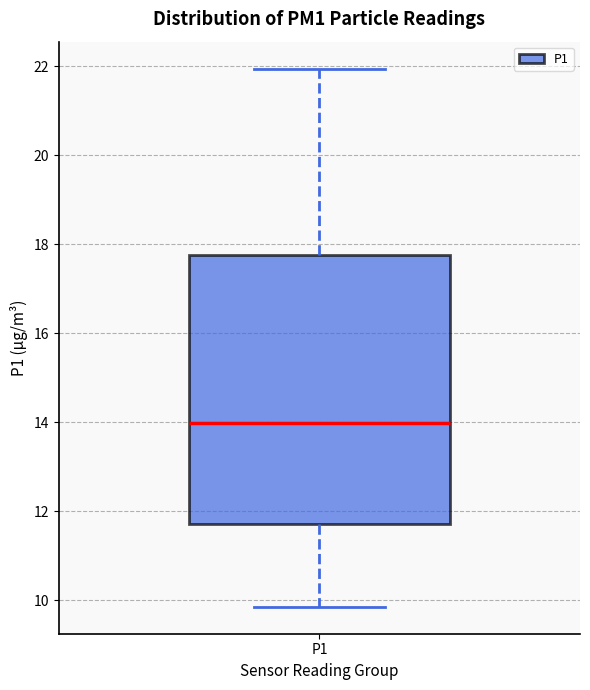

Transcribe this box plot: give where the median line is, the range the box spans, and where the two whiskers end, as read against the y-axis. The values are not printed on the chart, so give them approximately, as read against the axis.

median 14.0, box 11.8 to 17.8, whiskers 9.8 to 22.0